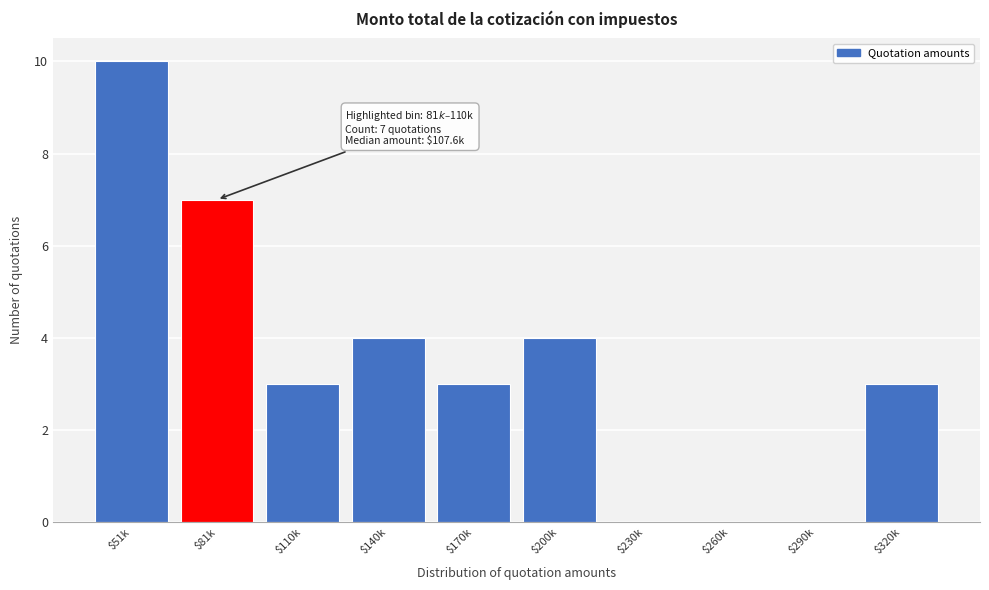

True or false: the data shows 4 at $81k.

False